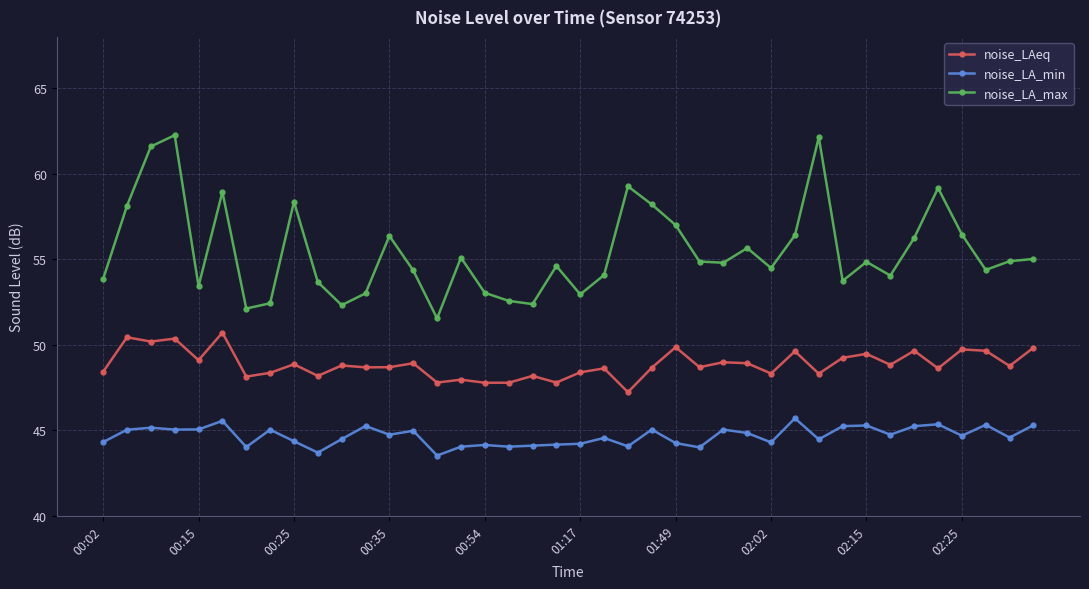

How many lines are shown in the chart?

3